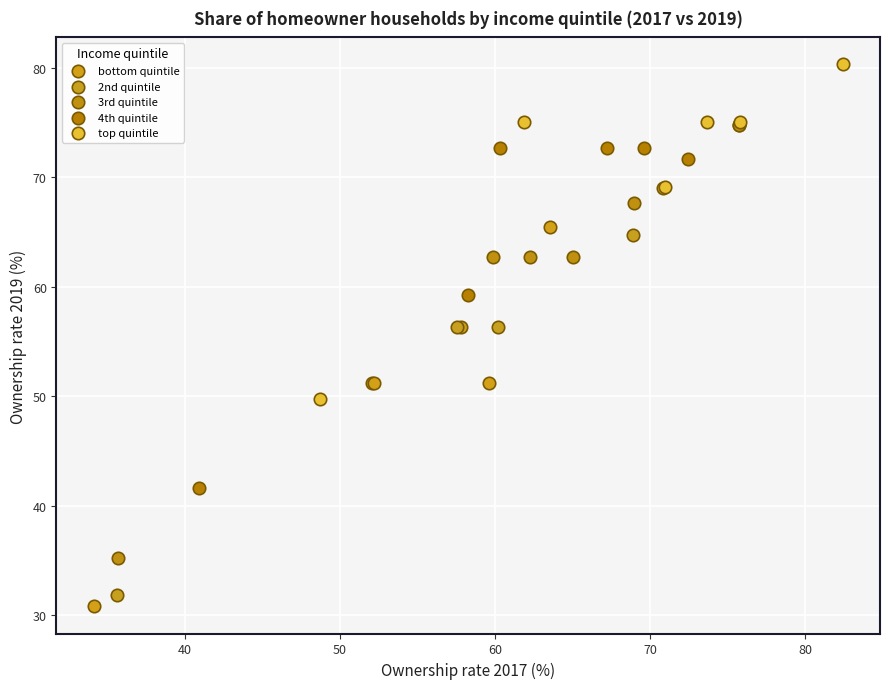

Which series has the largest Y range (max minus min)?

2nd quintile